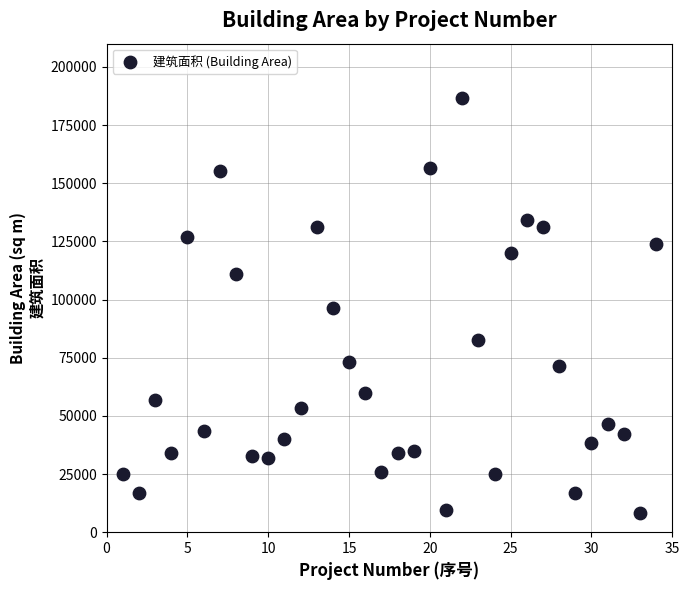

What is the range of X values (max minus min)?

33.0